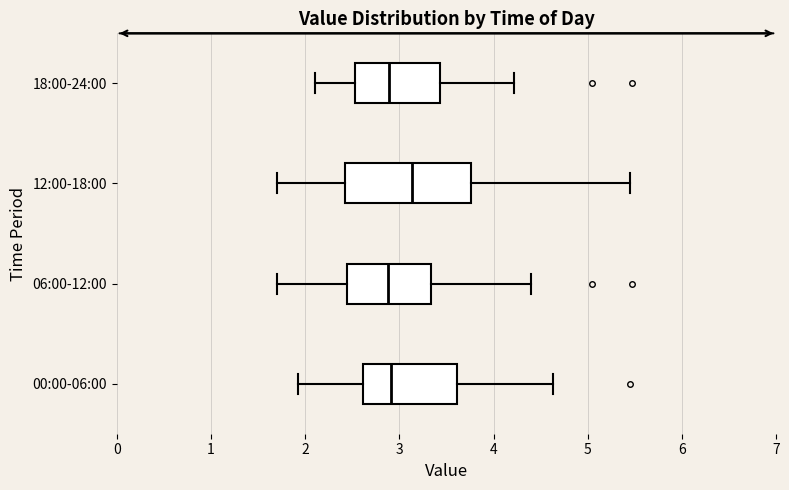

Which box is the widest, from its left edge to its right edge?

12:00-18:00